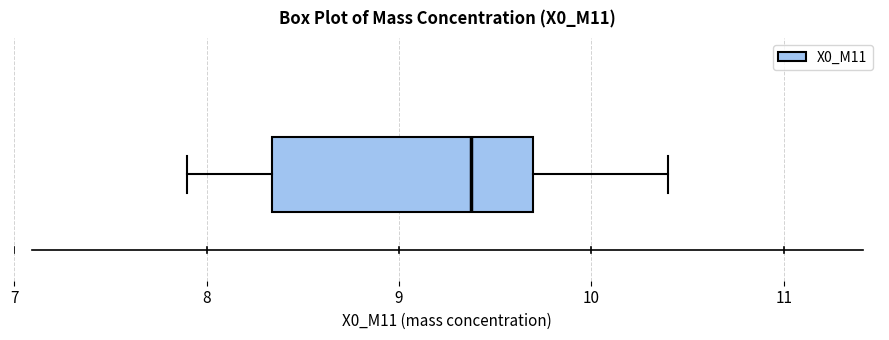

Read this box plot against the x-axis: the position of the median line, the range covered by the box, and the ends of both whiskers. The values are not printed on the chart, so give them approximately, as read against the axis.

median 9.4, box 8.3 to 9.7, whiskers 7.9 to 10.4